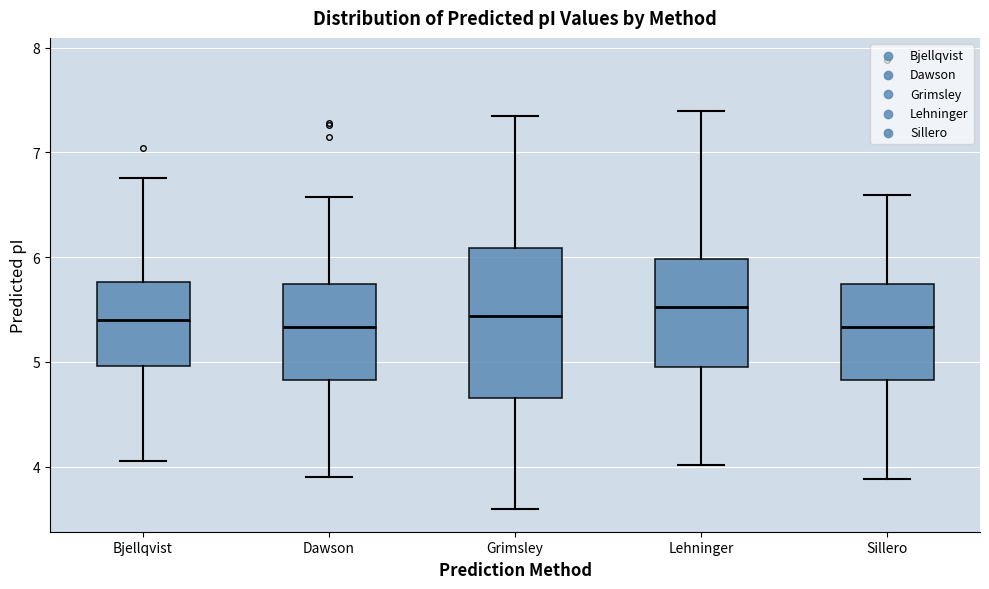

Where is the upper edge of the box for Sillero on the y-axis? The values are not printed on the chart, so give them approximately, as read against the axis.

5.7